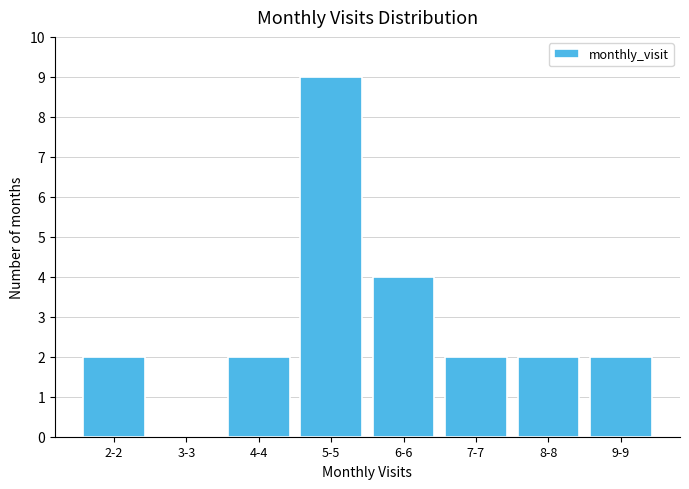

Reading right to left, list all the values displayed in this chart.

9-9=2	8-8=2	7-7=2	6-6=4	5-5=9	4-4=2	3-3=0	2-2=2